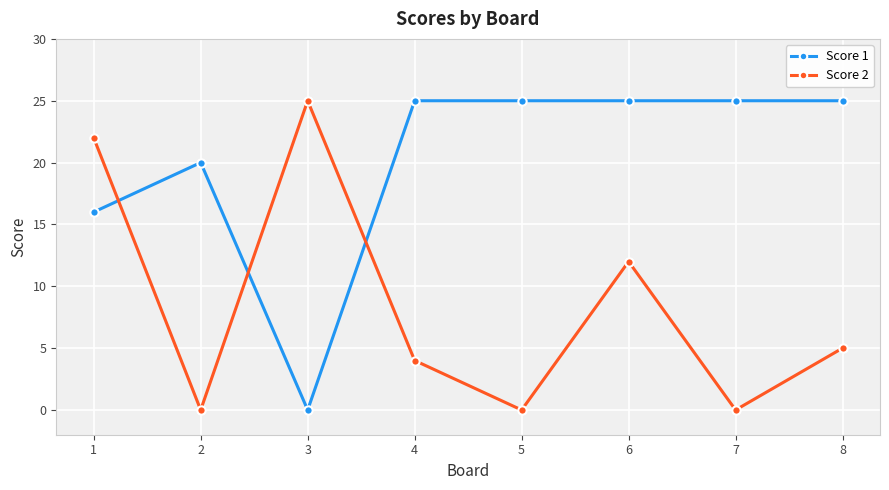

Is this an area chart (filled region under the line)?

No